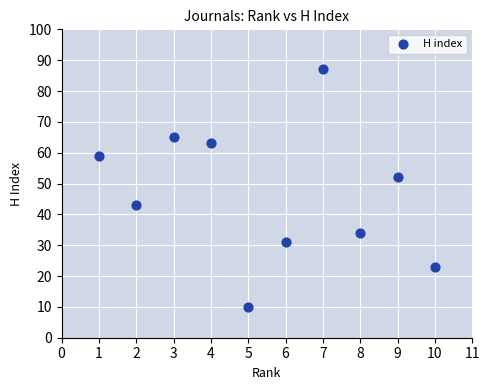

What Y value in the scatter plot is closest to 48?

52